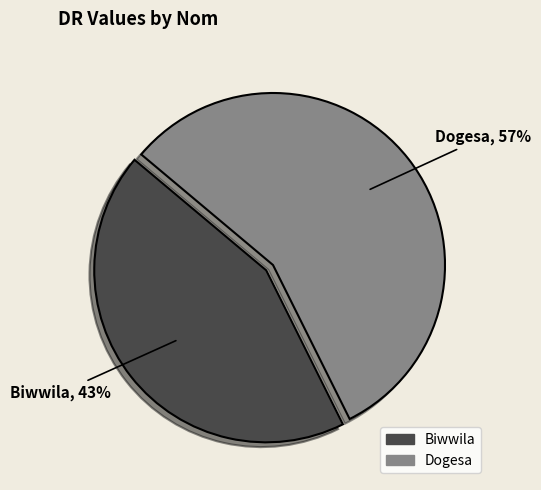

Between Dogesa and Biwwila, which is larger?

Dogesa